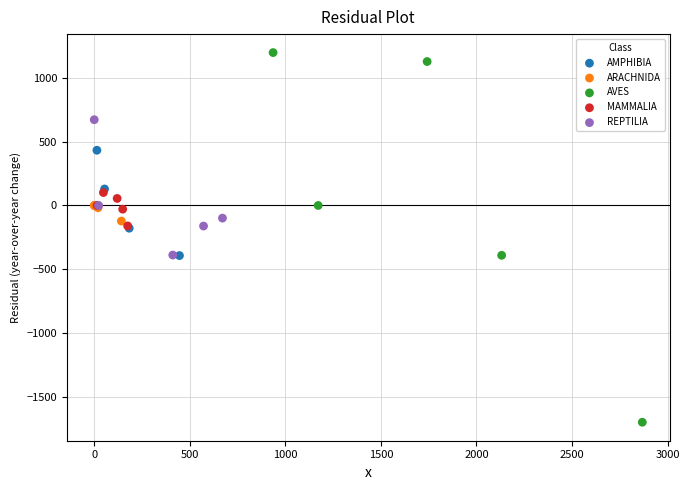

What are all the series names shown in the legend?

AMPHIBIA, ARACHNIDA, AVES, MAMMALIA, REPTILIA